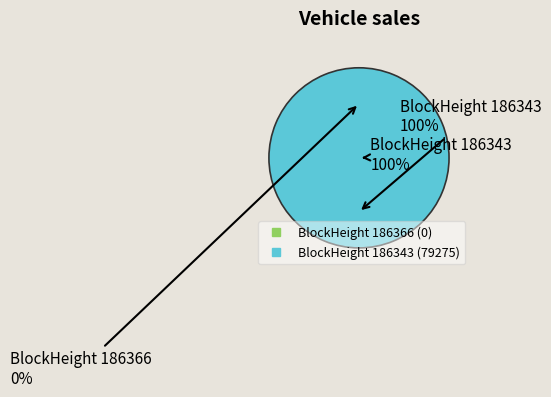

Count the number of slices in the pie.

2